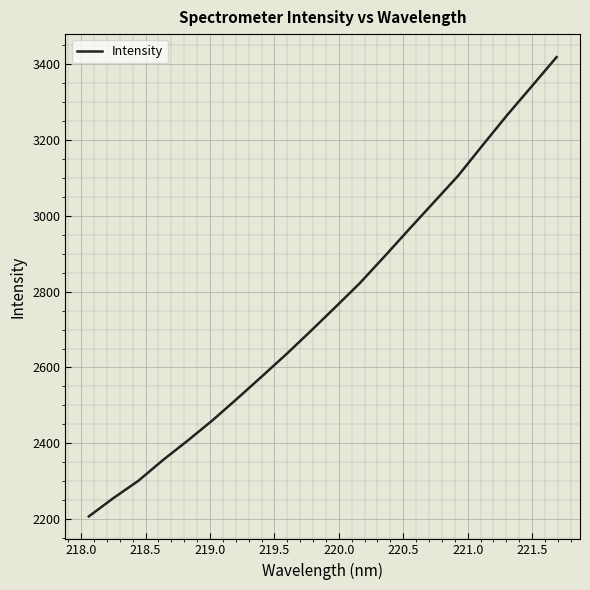

What is the greatest value displayed?

3419.4